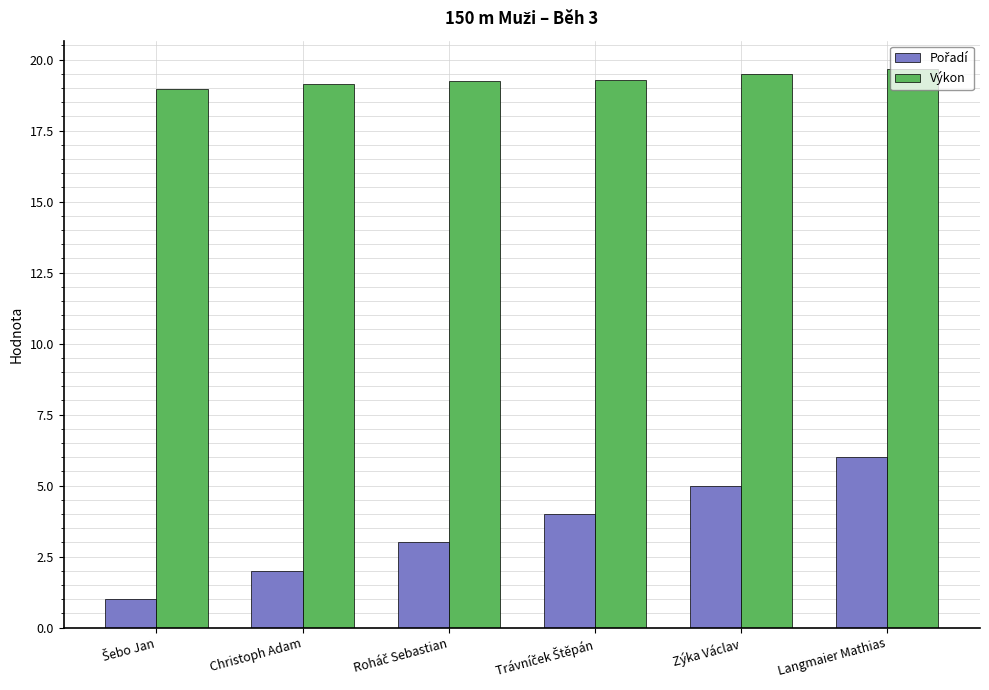

The Výkon series shows 19.5 at Zýka Václav. True or false?

True